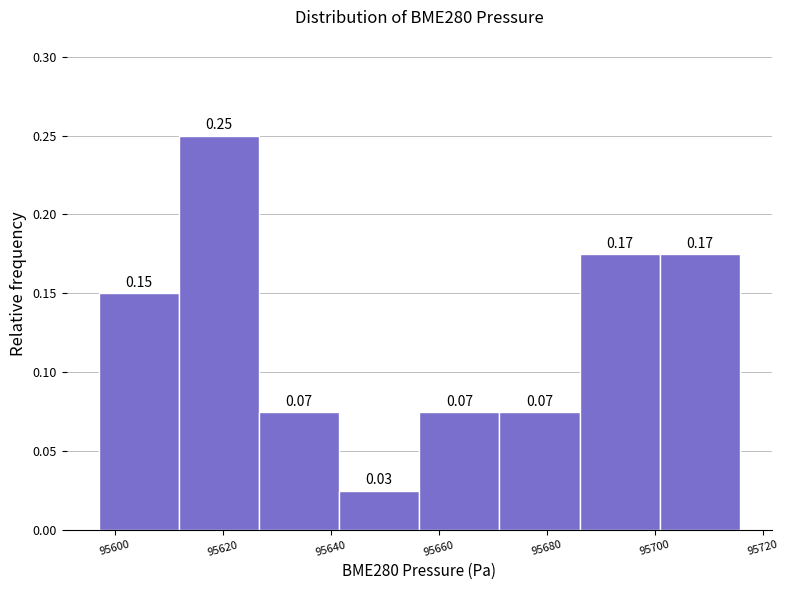

Which range on the x-axis has the tallest bar?

95612 to 95626